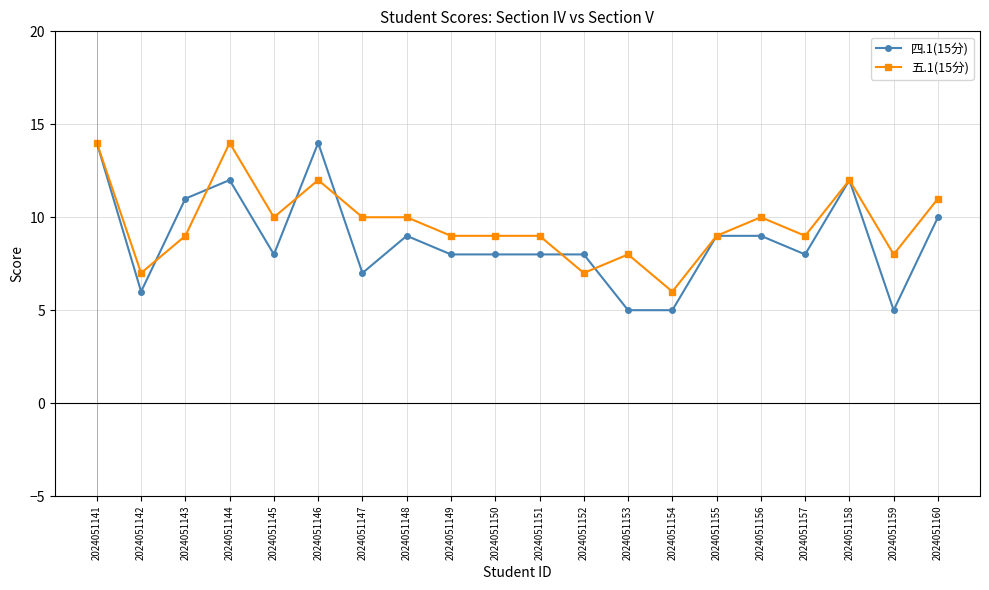

Rank the series by their average value, from highest to lowest.

五.1(15分), 四.1(15分)